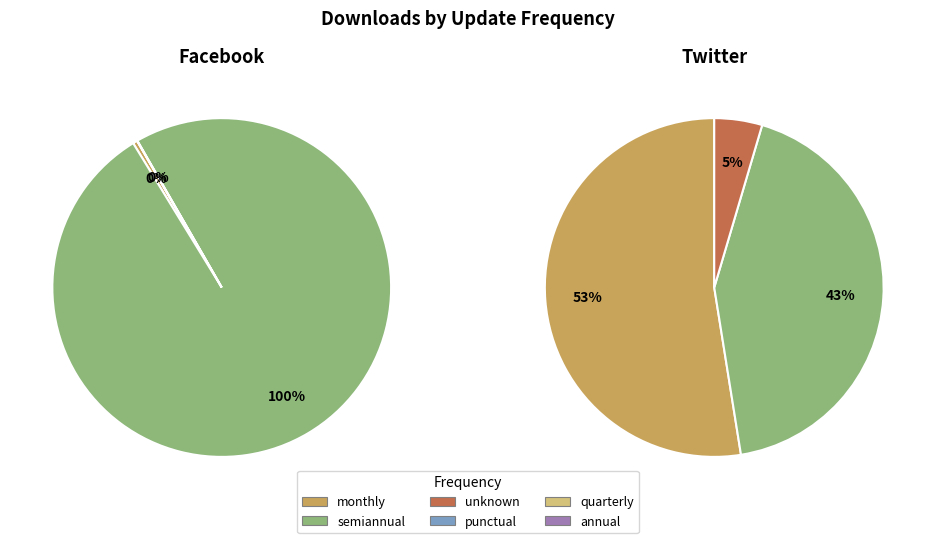

The quarterly slice represents 0% of the pie. True or false?

True